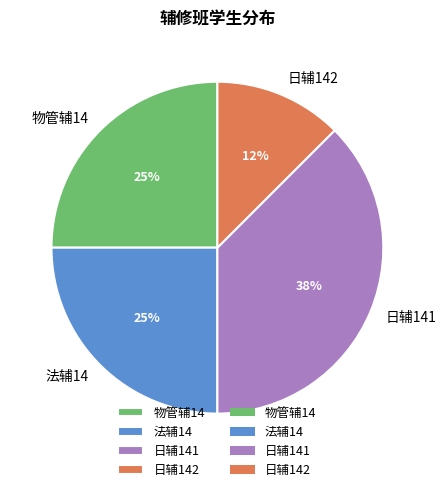

To the nearest percent, what is the average slice percentage?

25%